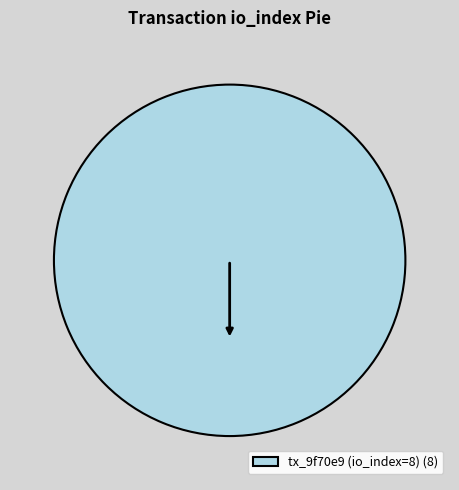

How many segments does this pie chart have?

1